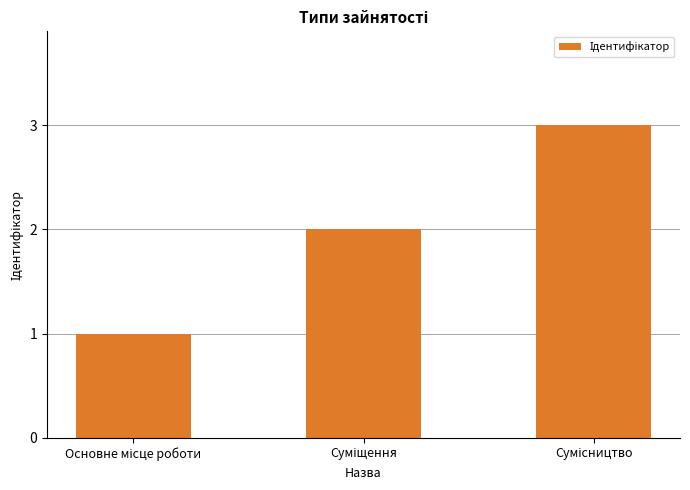

What is the greatest value displayed?

3